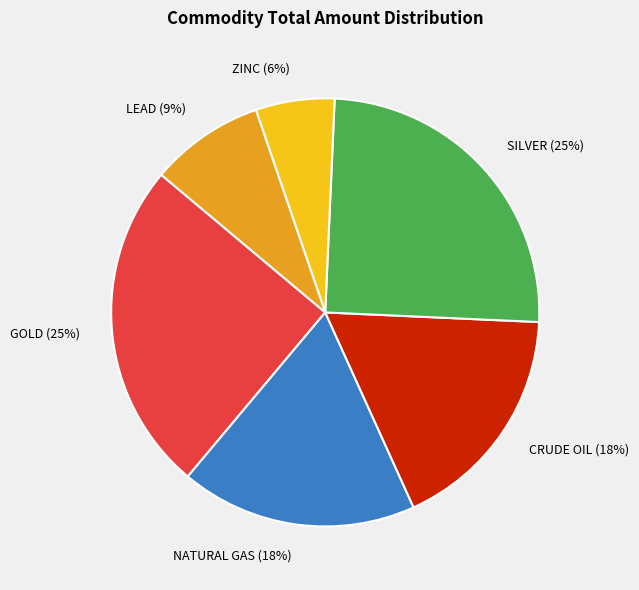

Is there any slice that represents more than half of the pie?

No